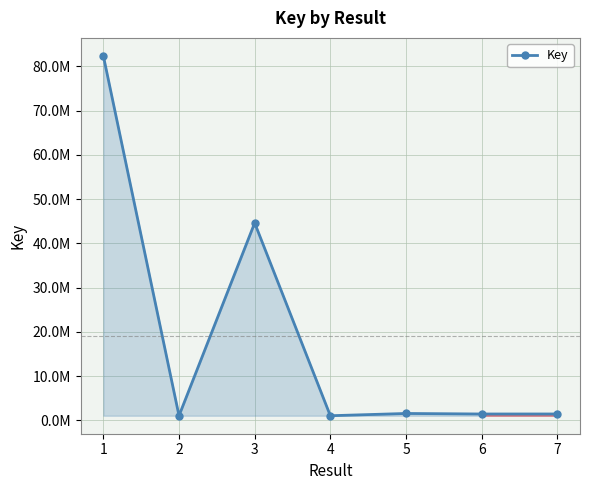

Does the chart have visible grid lines?

Yes